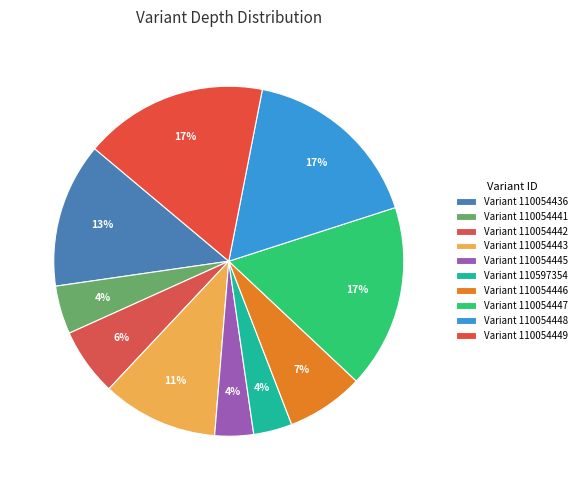

How many segments does this pie chart have?

10